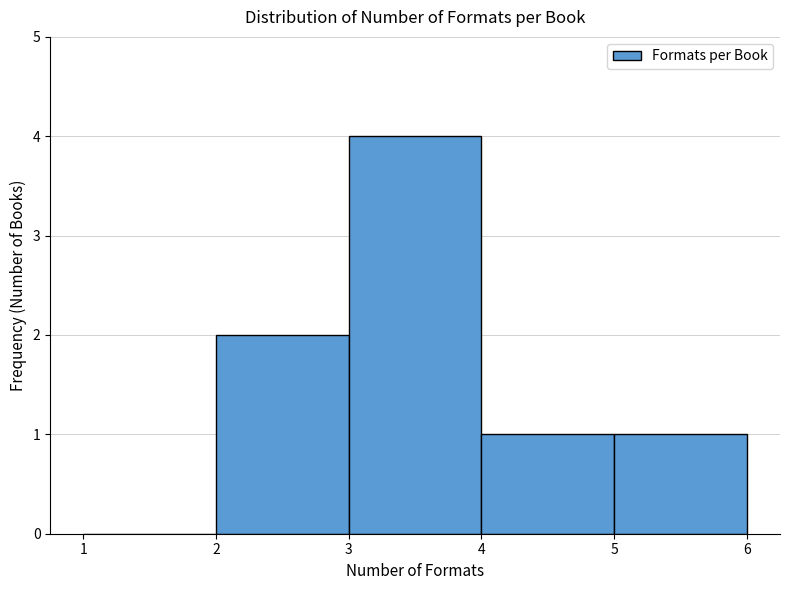

Reading left to right, list every bar in this chart as the range it spans on the x-axis followed by its height. The values are not printed on the chart, so give them approximately, as read against the axis.

1 to 2: 0
2 to 3: 2
3 to 4: 4
4 to 5: 1
5 to 6: 1